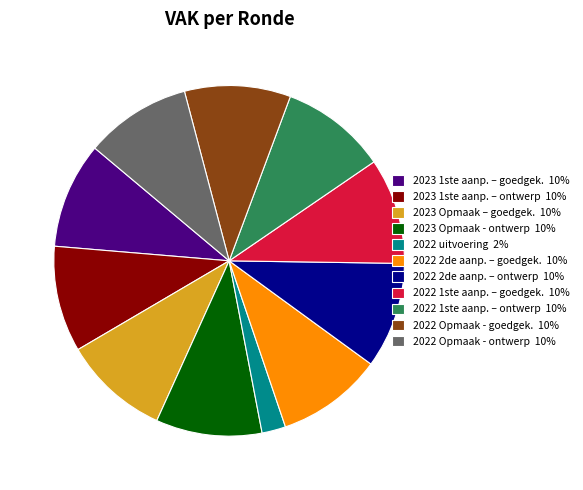

Which category has the smallest portion of the pie?

2022 uitvoering 2%